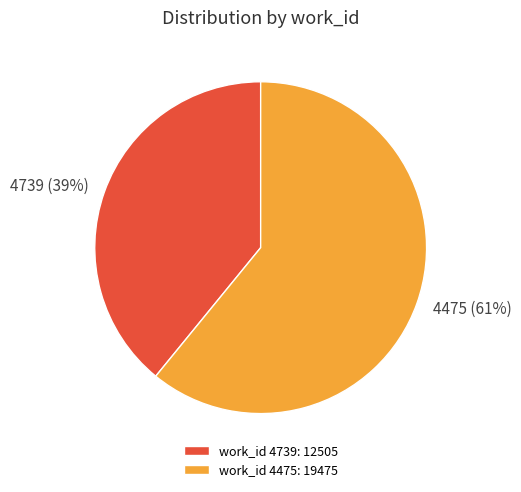

Is it true that work_id 4739: 12505 is 45% of the pie?

False